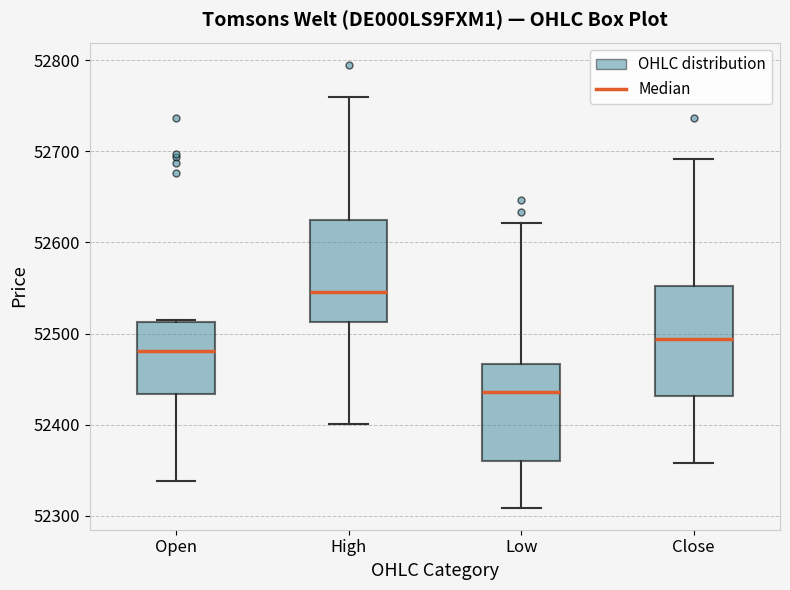

Which box has the lowest median line?

Low